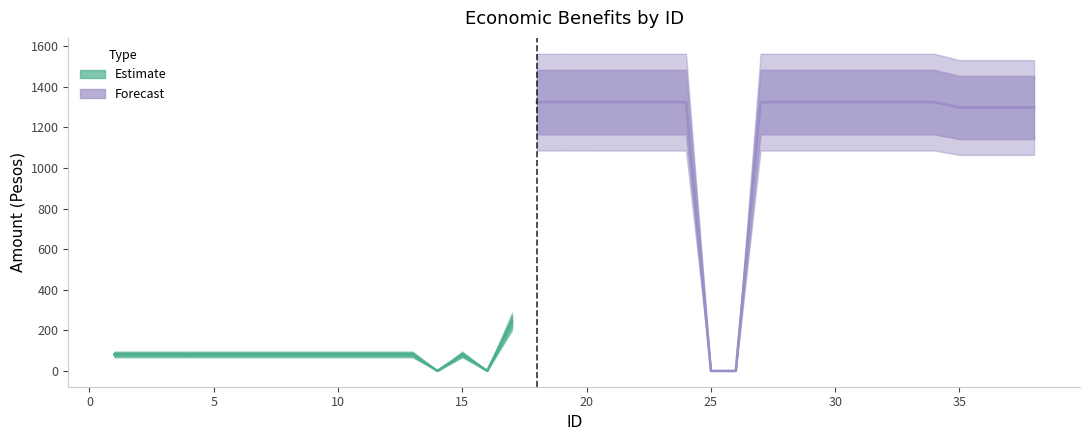

At which label does Monto bruto reach its minimum?

14